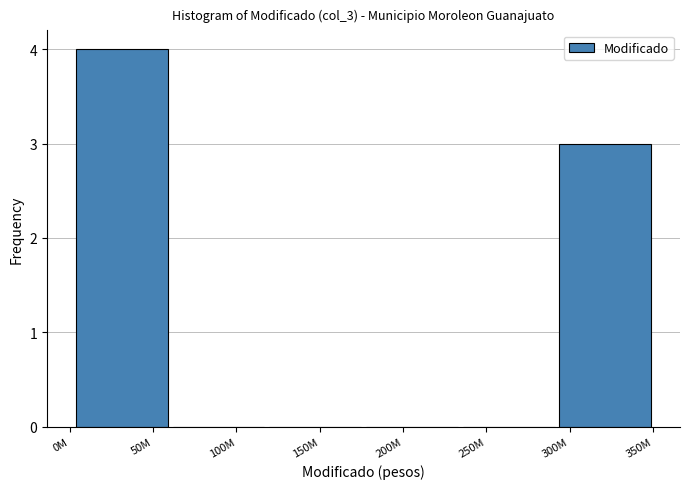

Reading right to left, what are all the values shown in this chart?

300M=3	250M=0	200M=0	150M=0	100M=0	50M=4